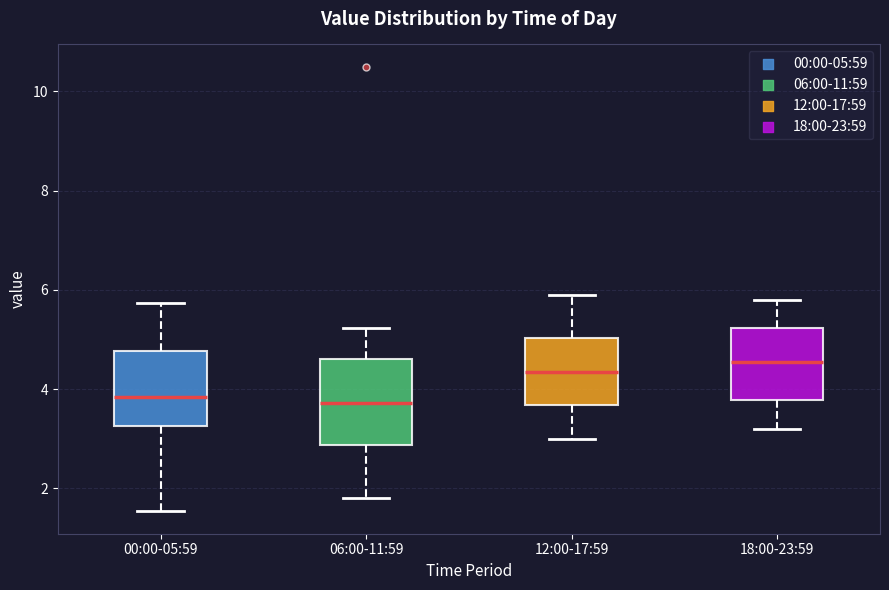

Reading left to right, read every box against the y-axis: the position of its median line, the range the box covers, and the ends of its whiskers. The values are not printed on the chart, so give them approximately, as read against the axis.

00:00-05:59: median 3.8, box 3.2 to 4.8, whiskers 1.6 to 5.8
06:00-11:59: median 3.8, box 2.8 to 4.6, whiskers 1.8 to 5.2
12:00-17:59: median 4.4, box 3.6 to 5.0, whiskers 3.0 to 6.0
18:00-23:59: median 4.6, box 3.8 to 5.2, whiskers 3.2 to 5.8